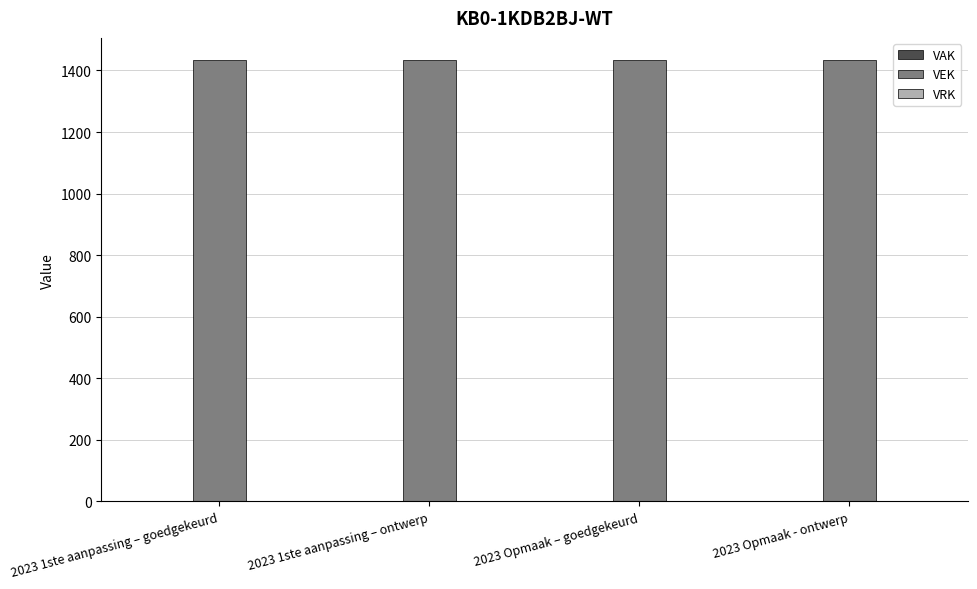

What position from the left is 2023 1ste aanpassing – ontwerp?

2